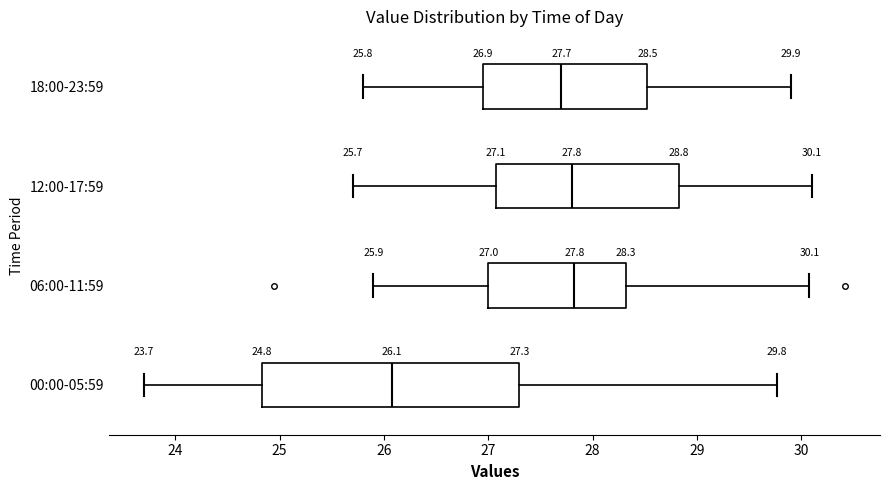

Comparing the boxes themselves (not the whiskers), which one is the widest?

00:00-05:59